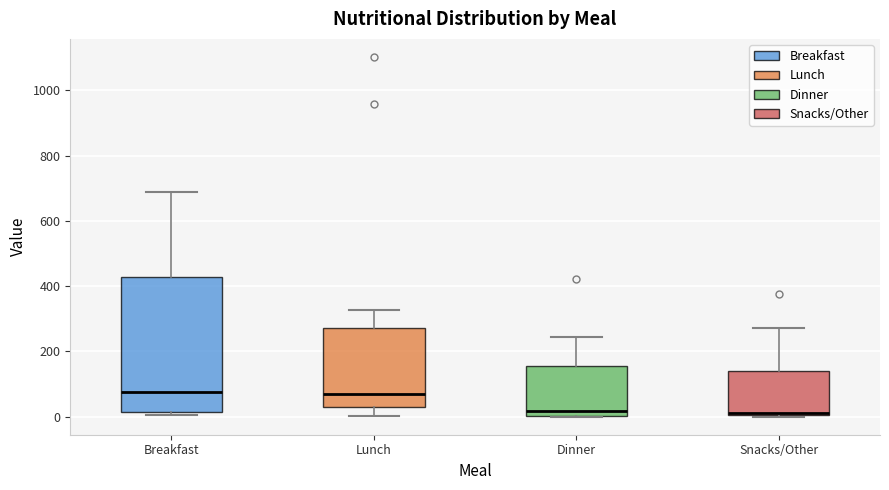

Comparing the boxes themselves (not the whiskers), which one is the tallest?

Breakfast